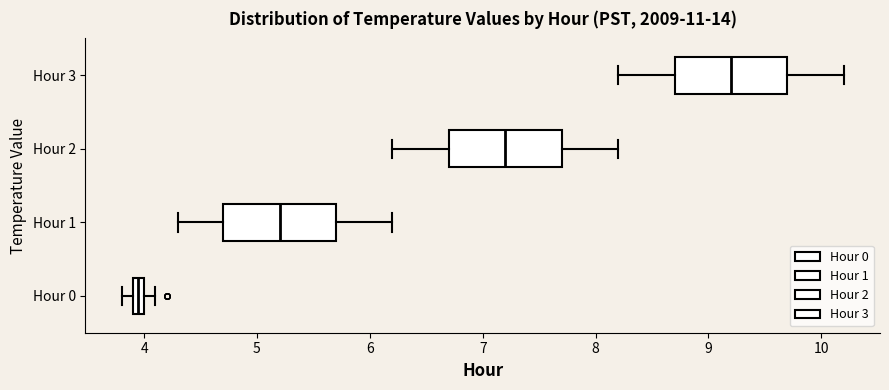

Where does the right whisker of the box for Hour 3 end on the x-axis? The values are not printed on the chart, so give them approximately, as read against the axis.

10.2